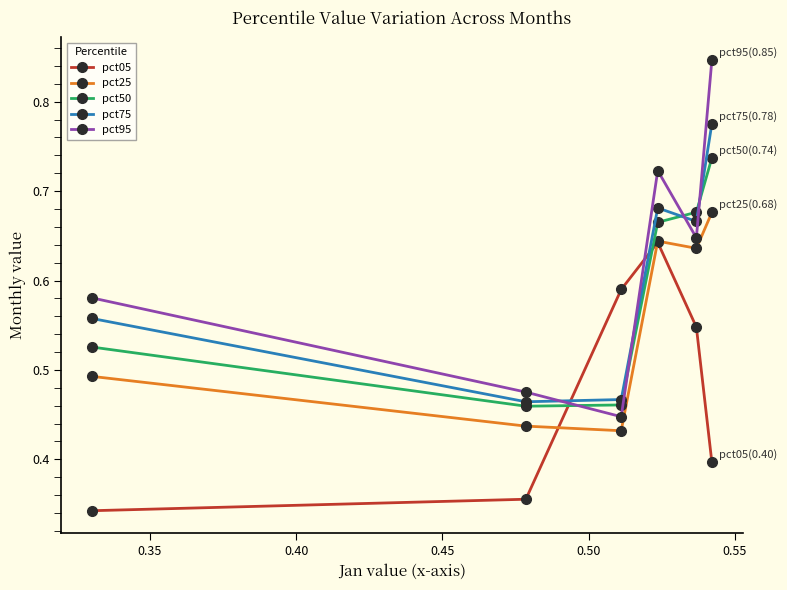

Count the pct95 values in the range 0 to 1.

6